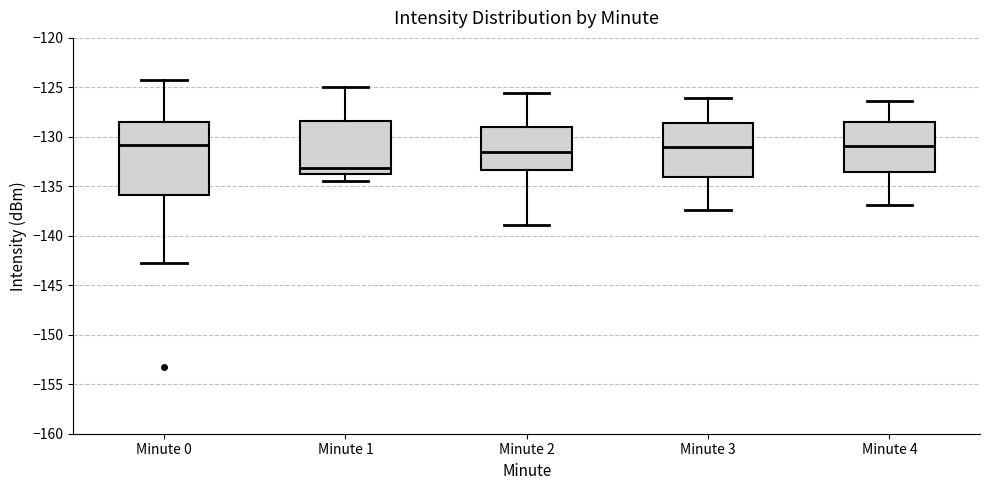

Comparing the boxes themselves (not the whiskers), which one is the tallest?

Minute 0